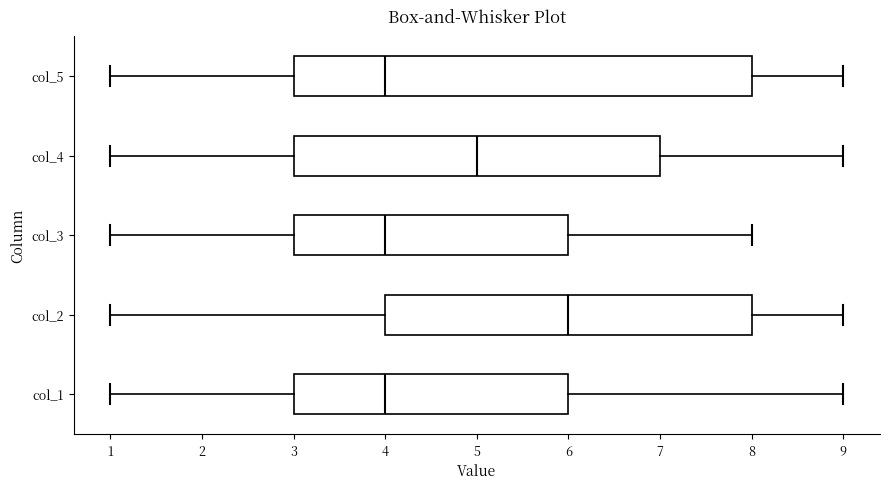

Reading bottom to top, read every box against the x-axis: the position of its median line, the range the box covers, and the ends of its whiskers. The values are not printed on the chart, so give them approximately, as read against the axis.

col_1: median 4, box 3 to 6, whiskers 1 to 9
col_2: median 6, box 4 to 8, whiskers 1 to 9
col_3: median 4, box 3 to 6, whiskers 1 to 8
col_4: median 5, box 3 to 7, whiskers 1 to 9
col_5: median 4, box 3 to 8, whiskers 1 to 9